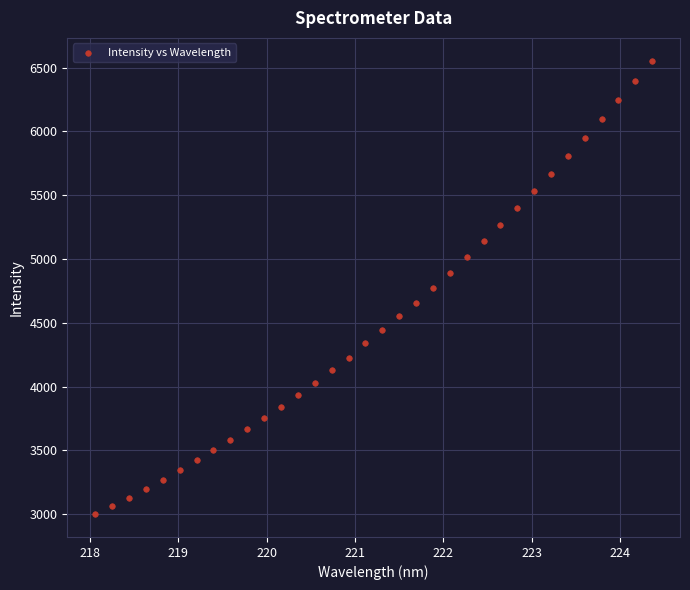

What is the range of Y values (max minus min)?

3556.2